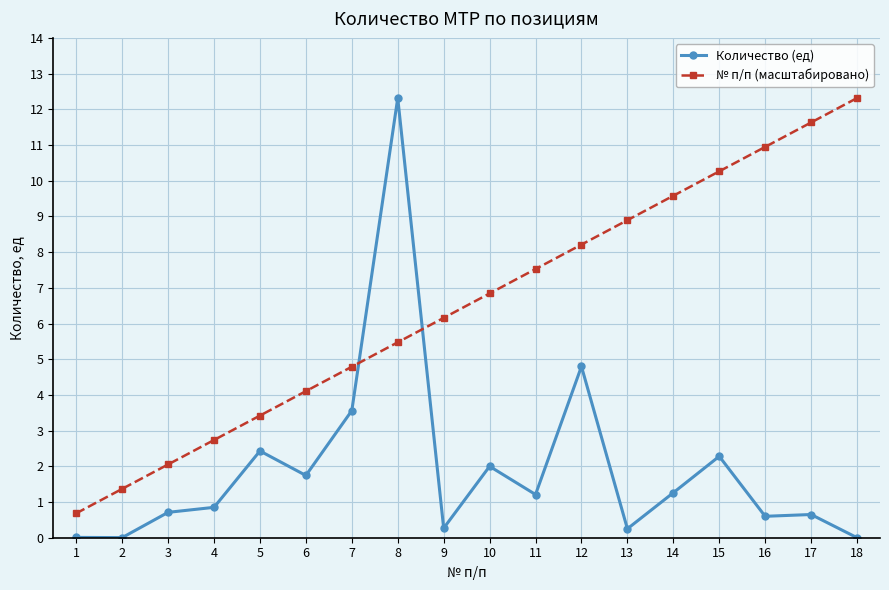

Between 13 and 14, which series saw the biggest shift?

Количество (ед)